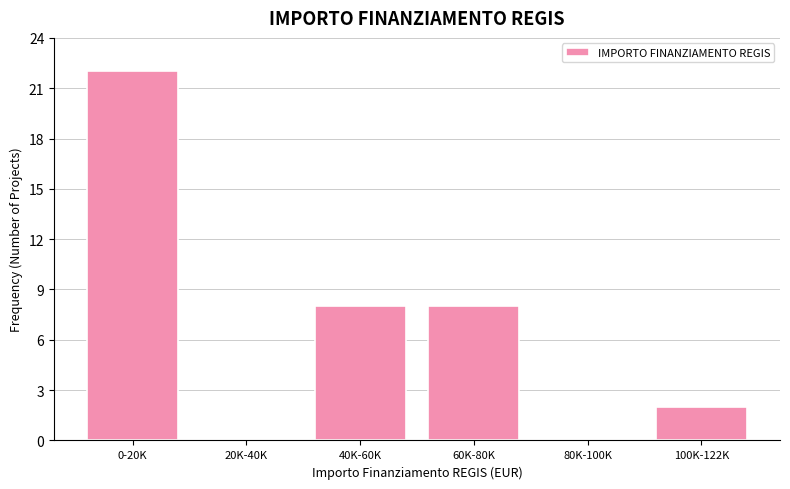

Reading left to right, list all the values displayed in this chart.

0-20K=22	20K-40K=0	40K-60K=8	60K-80K=8	80K-100K=0	100K-122K=2